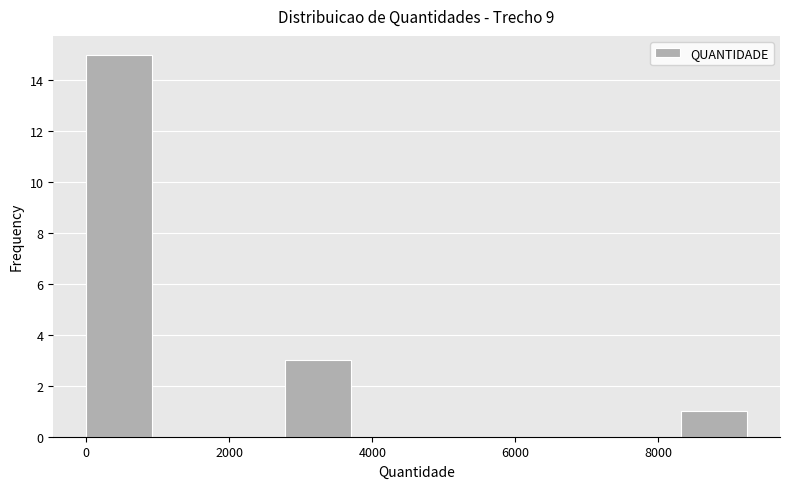

How tall is the bar that spans 2800 to 3600 on the x-axis? Neither the bar edges nor the heights are printed on the chart, so give them approximately, as read against the axes.

3